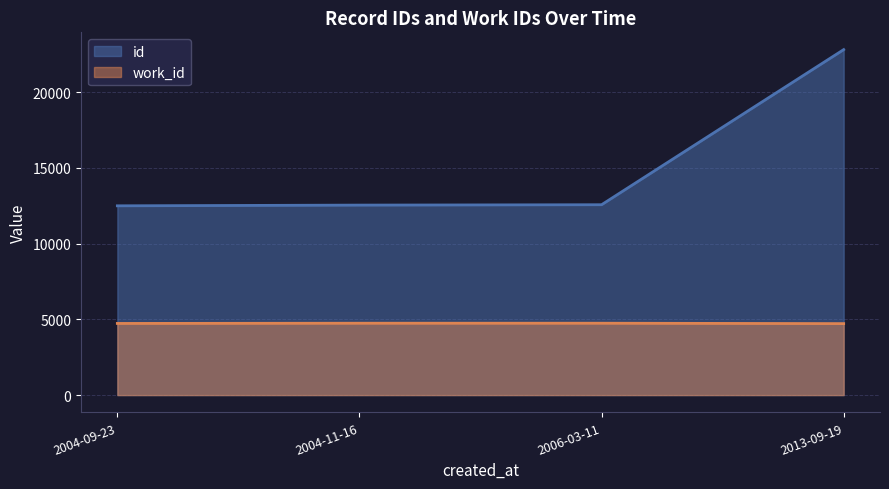

Where is work_id nearest to the value 4731?

2004-09-23